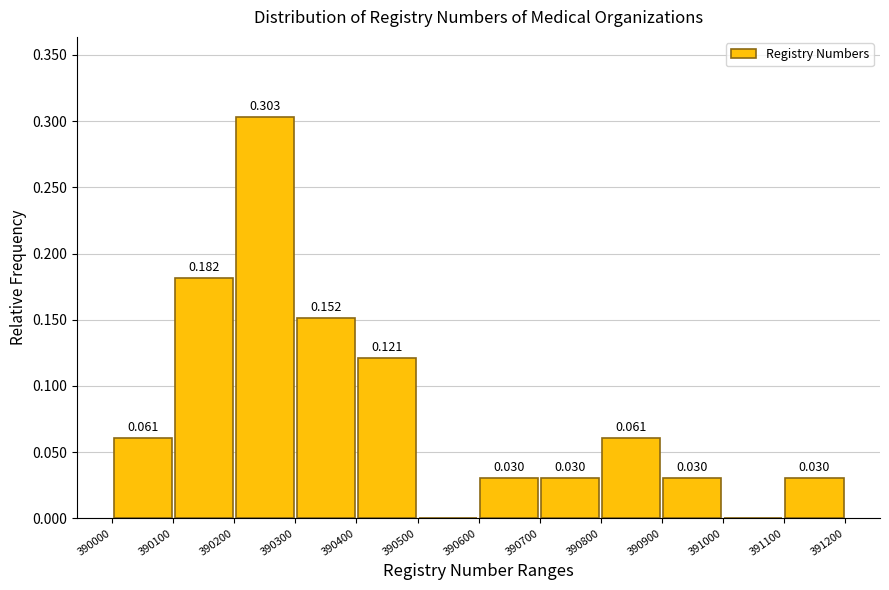

Over which range of the x-axis is the bar tallest?

390200 to 390300